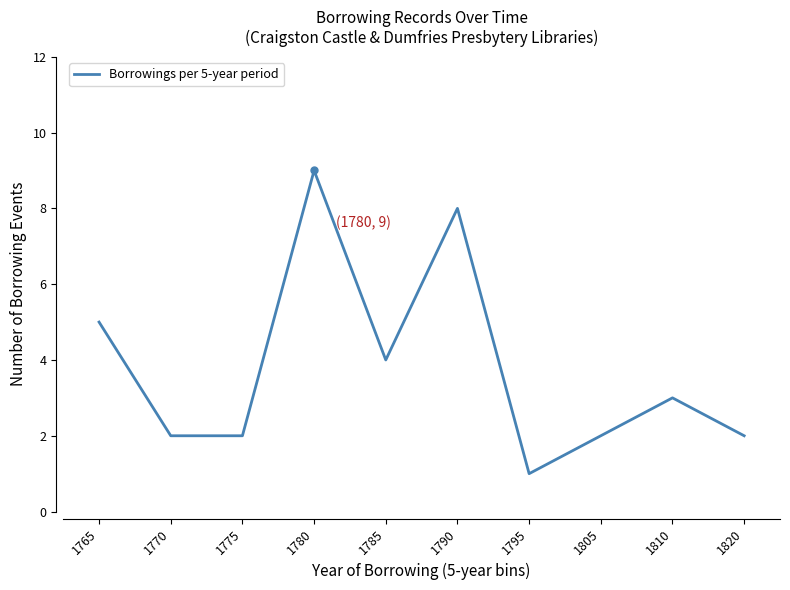

How many values are below 3?

5